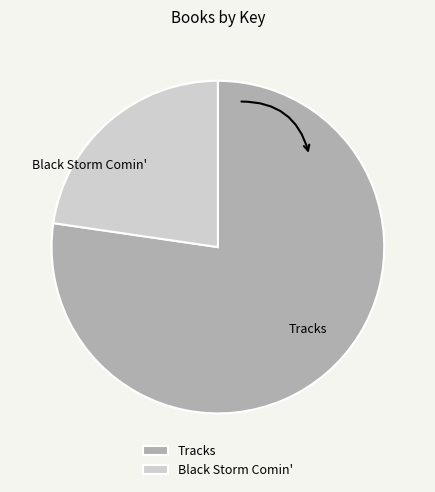

Which category accounts for the majority?

Tracks